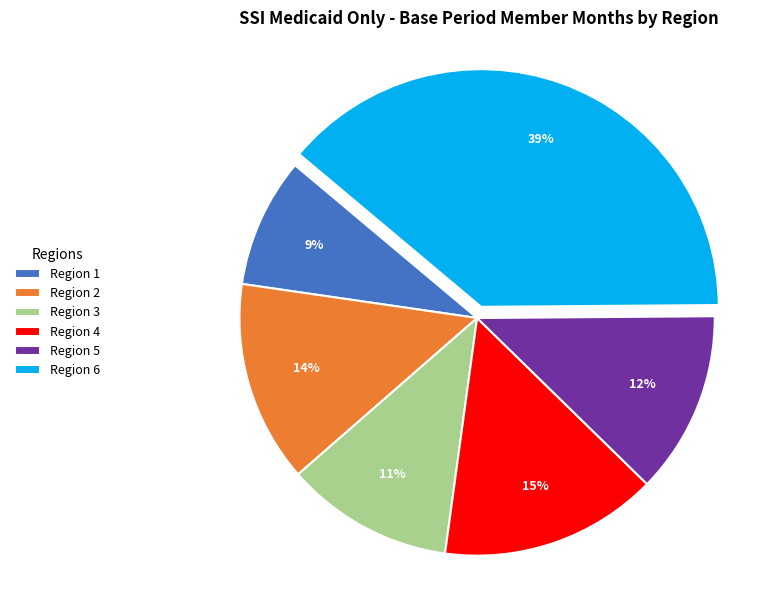

Does Region 3 account for over 50% of the chart?

No